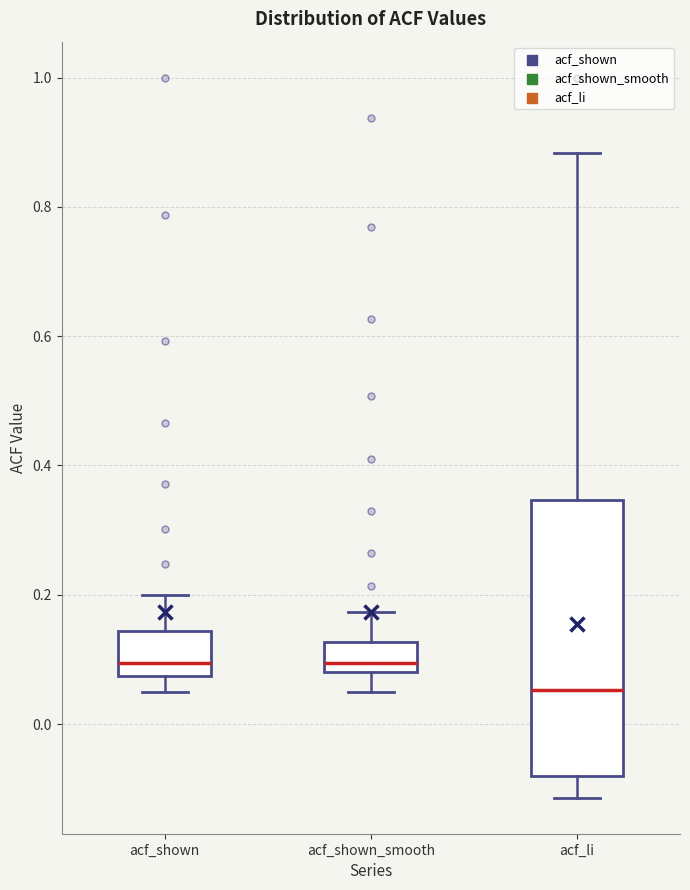

Where does the lower whisker of the box for acf_li end on the y-axis? The values are not printed on the chart, so give them approximately, as read against the axis.

-0.12